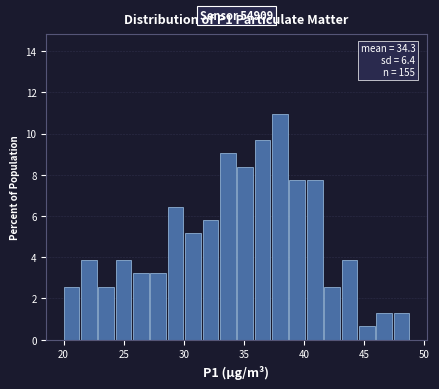

Around what value on the x-axis is the tallest bar? Give the approximate position of its centre, as read against the axis.

38.0